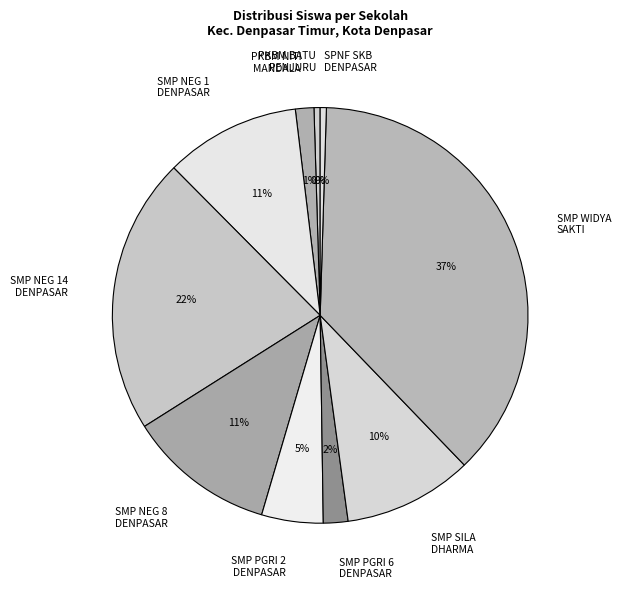

Is PKBM BATU PENJURU the majority of the pie?

No